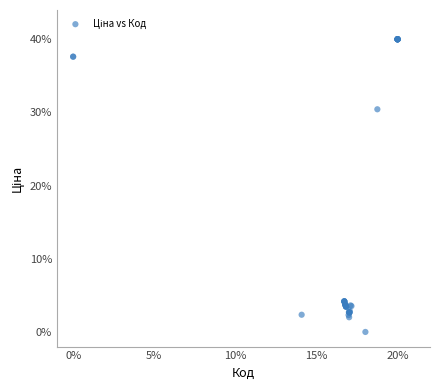

What Y value in the scatter plot is closest to 20?

30.4